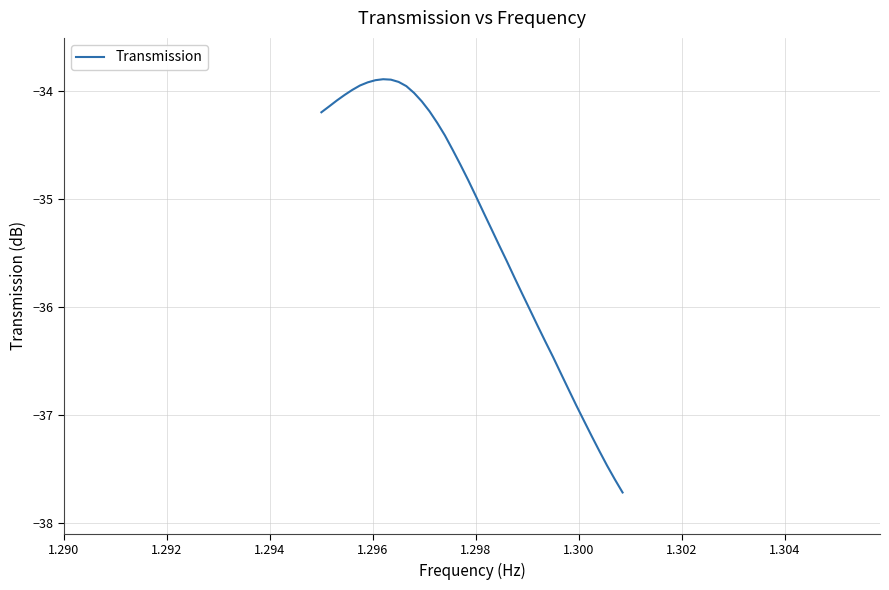

What is the difference between the maximum and minimum values?

3.8